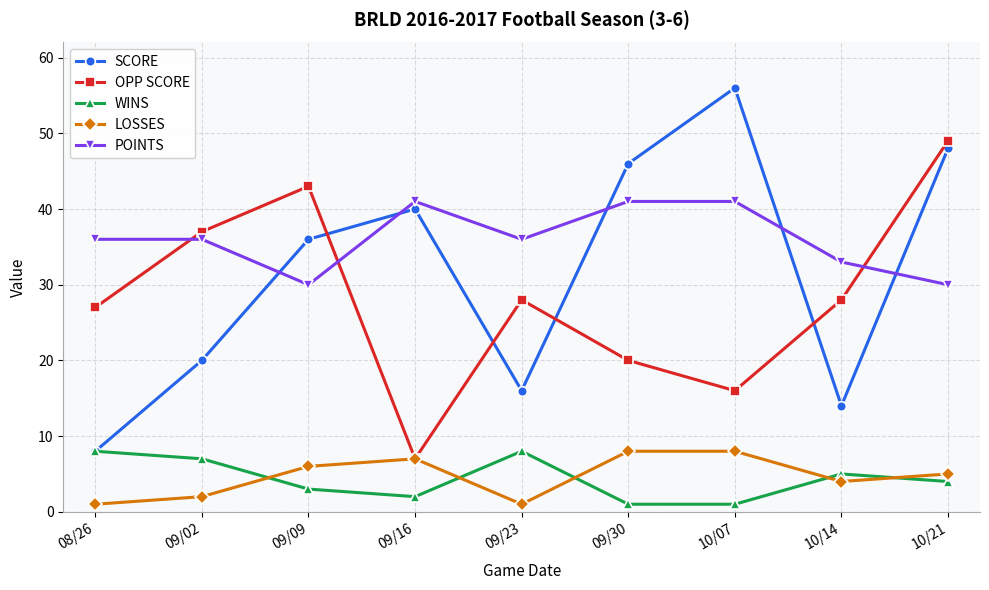

Reading left to right, transcribe all the data shown in this chart.

SCORE: 8	20	36	40	16	46	56	14	48
OPP SCORE: 27	37	43	7	28	20	16	28	49
WINS: 8	7	3	2	8	1	1	5	4
LOSSES: 1	2	6	7	1	8	8	4	5
POINTS: 36	36	30	41	36	41	41	33	30